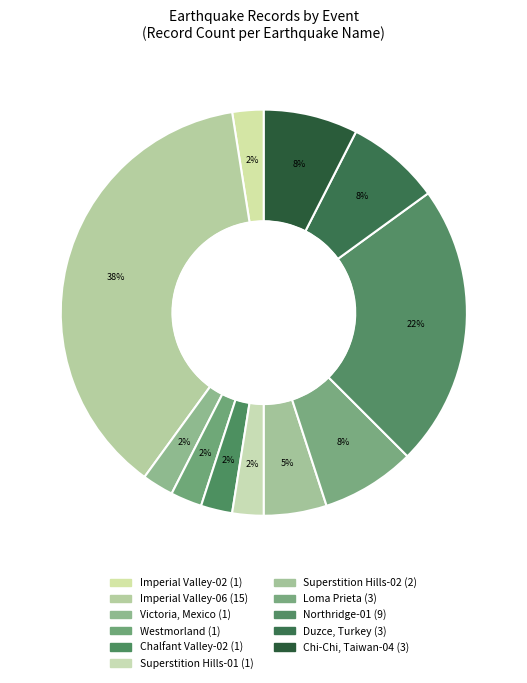

Does Superstition Hills-01 account for over 50% of the chart?

No